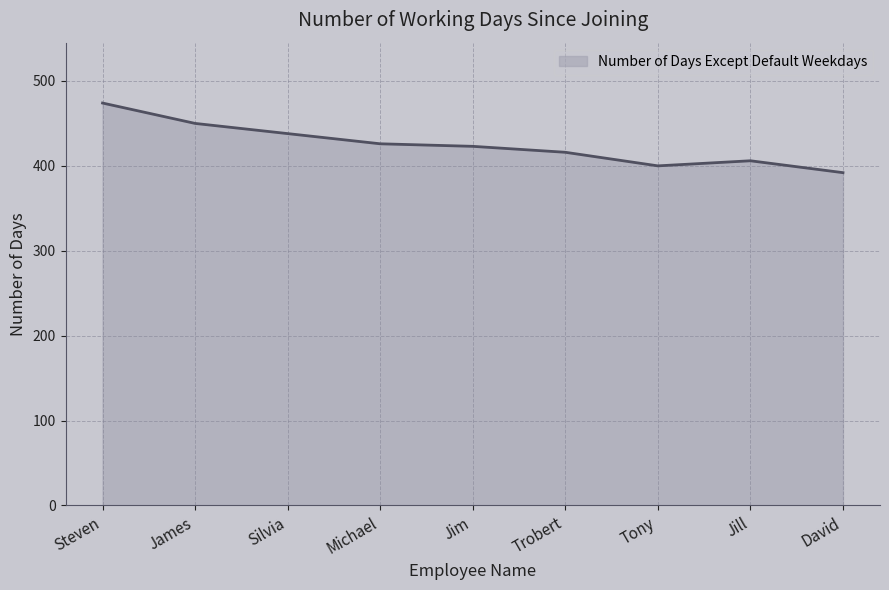

What is the greatest value displayed?

474